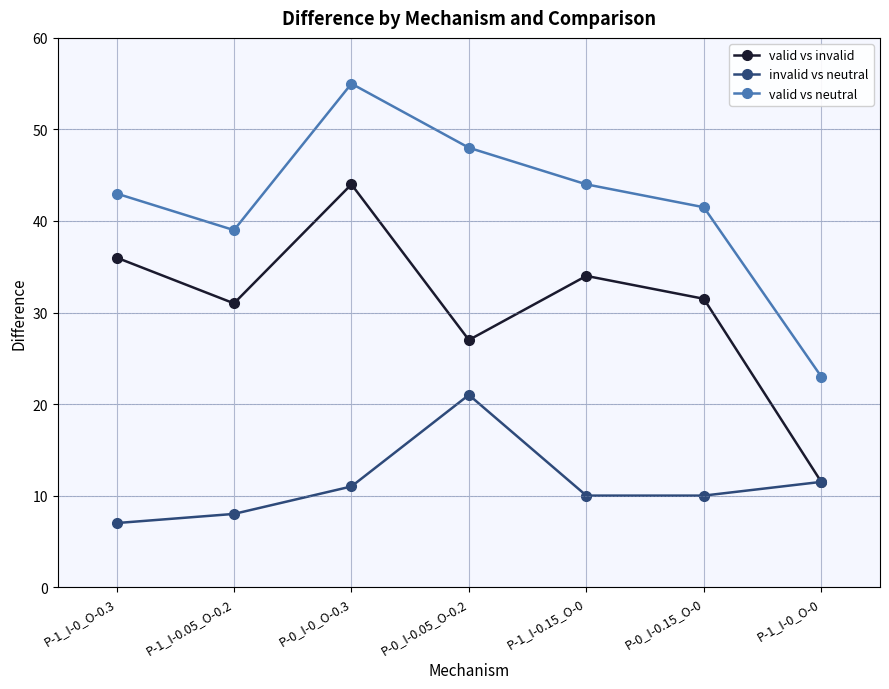

Reading left to right, list all the values displayed in this chart.

valid vs invalid: P-1_I-0_O-0.3=36.0	P-1_I-0.05_O-0.2=31.0	P-0_I-0_O-0.3=44.0	P-0_I-0.05_O-0.2=27.0	P-1_I-0.15_O-0=34.0	P-0_I-0.15_O-0=31.5	P-1_I-0_O-0=11.5
invalid vs neutral: P-1_I-0_O-0.3=7.0	P-1_I-0.05_O-0.2=8.0	P-0_I-0_O-0.3=11.0	P-0_I-0.05_O-0.2=21.0	P-1_I-0.15_O-0=10.0	P-0_I-0.15_O-0=10.0	P-1_I-0_O-0=11.5
valid vs neutral: P-1_I-0_O-0.3=43.0	P-1_I-0.05_O-0.2=39.0	P-0_I-0_O-0.3=55.0	P-0_I-0.05_O-0.2=48.0	P-1_I-0.15_O-0=44.0	P-0_I-0.15_O-0=41.5	P-1_I-0_O-0=23.0